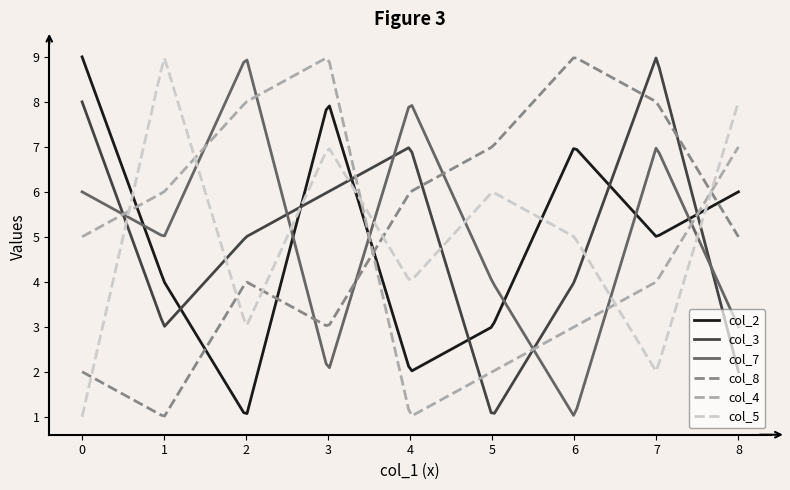

What is the smallest value displayed?

1.0